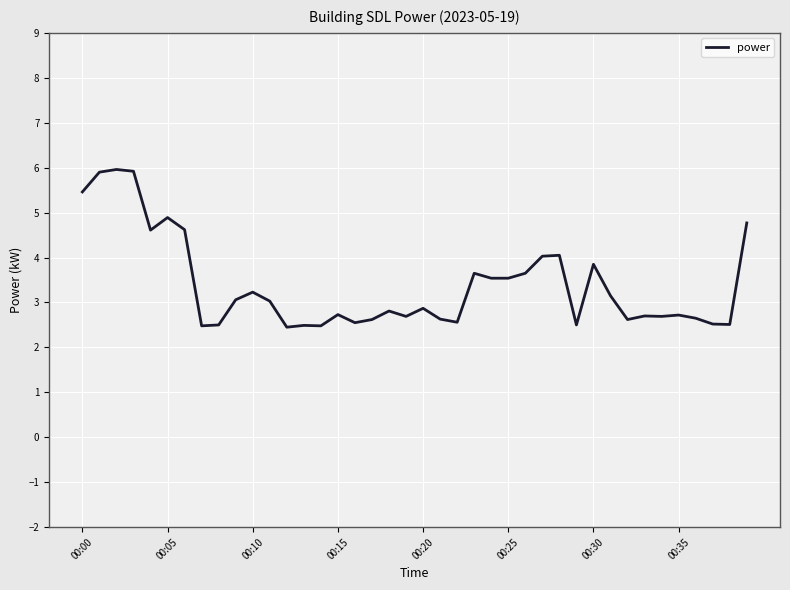

What is the difference between the maximum and minimum values?

3.5